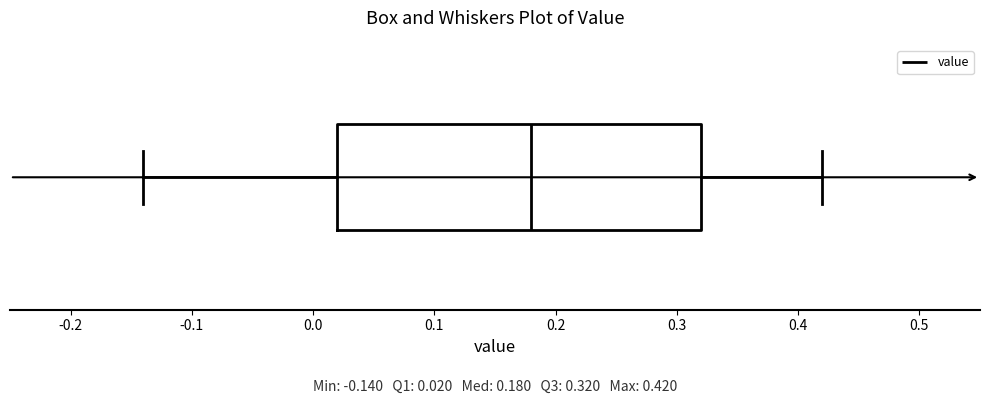

Transcribe this box plot: give where the median line is, the range the box spans, and where the two whiskers end, as read against the x-axis. The values are not printed on the chart, so give them approximately, as read against the axis.

median 0.18, box 0.02 to 0.32, whiskers -0.14 to 0.42